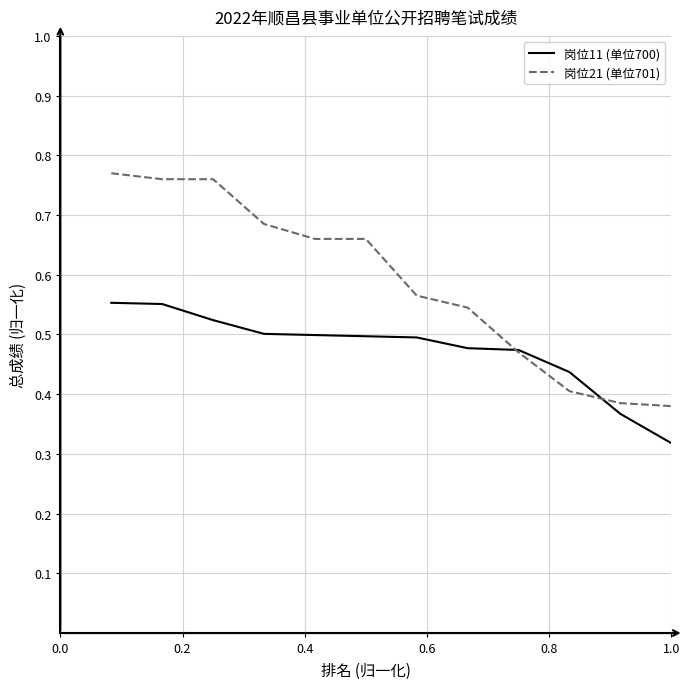

Which series has the largest total across all categories?

岗位21 (单位701)